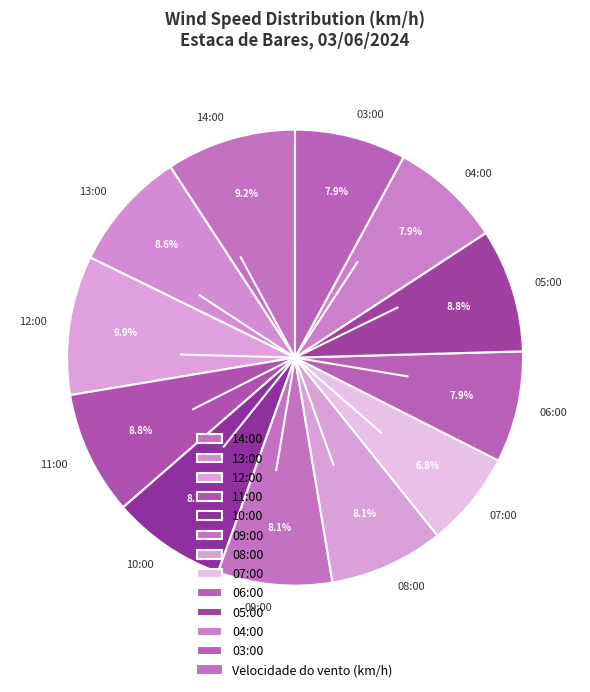

Which slice is the smallest?

07:00